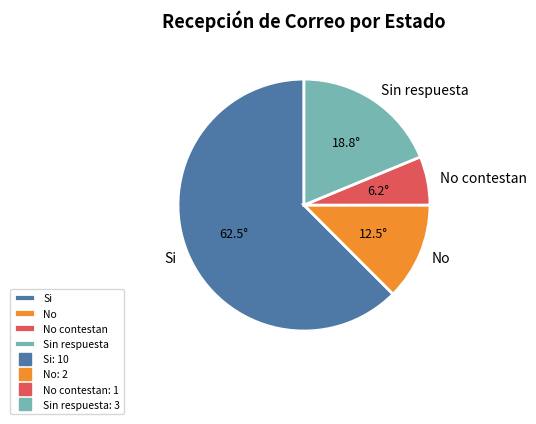

Rank the categories by value from highest to lowest.

Si, Sin respuesta, No, No contestan